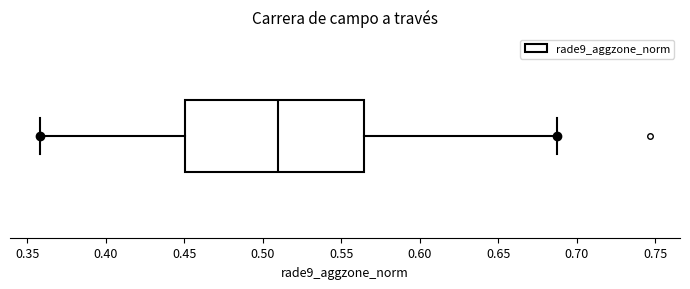

Read this box plot against the x-axis: the position of the median line, the range covered by the box, and the ends of both whiskers. The values are not printed on the chart, so give them approximately, as read against the axis.

median 0.510, box 0.450 to 0.565, whiskers 0.360 to 0.690